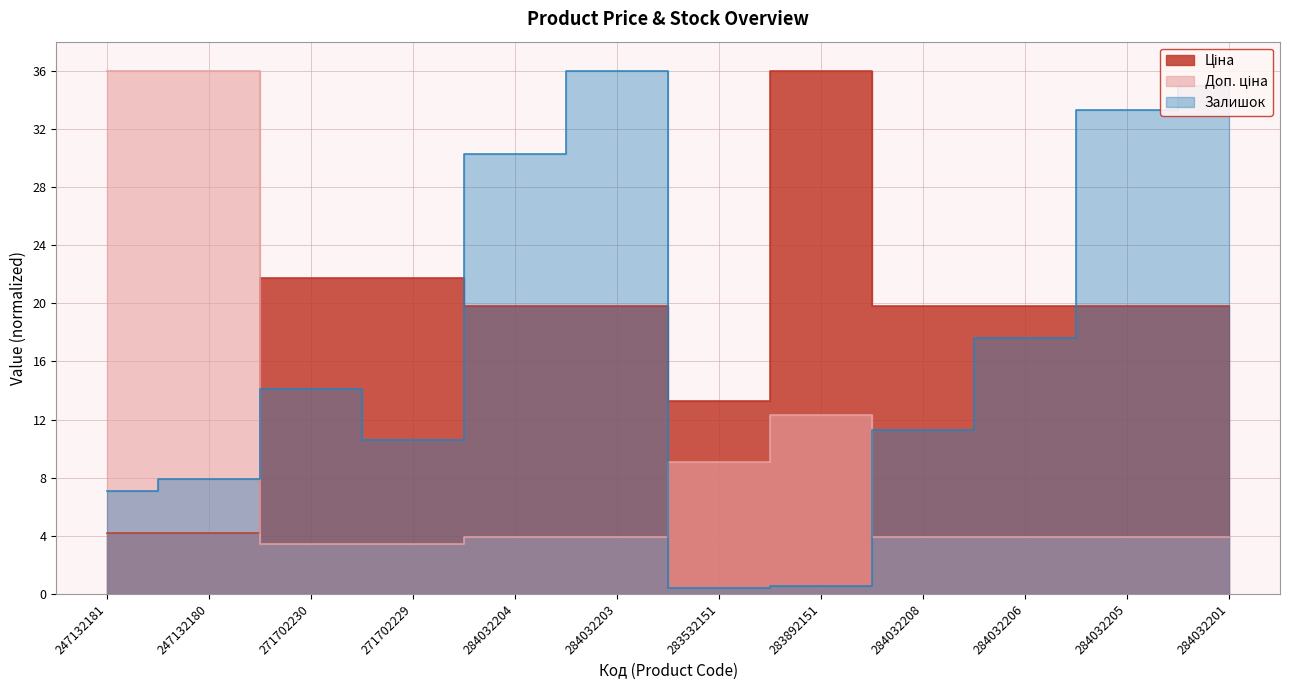

What are all the series names shown in the legend?

Ціна, Доп. ціна, Залишок